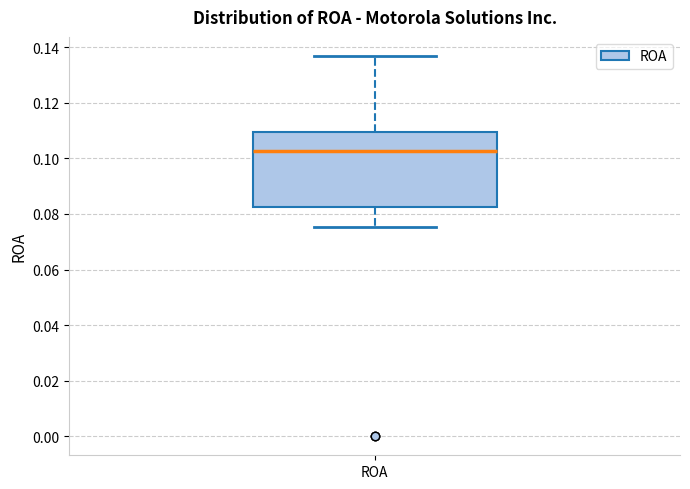

Where does the upper whisker of the box for ROA end on the y-axis? The values are not printed on the chart, so give them approximately, as read against the axis.

0.136